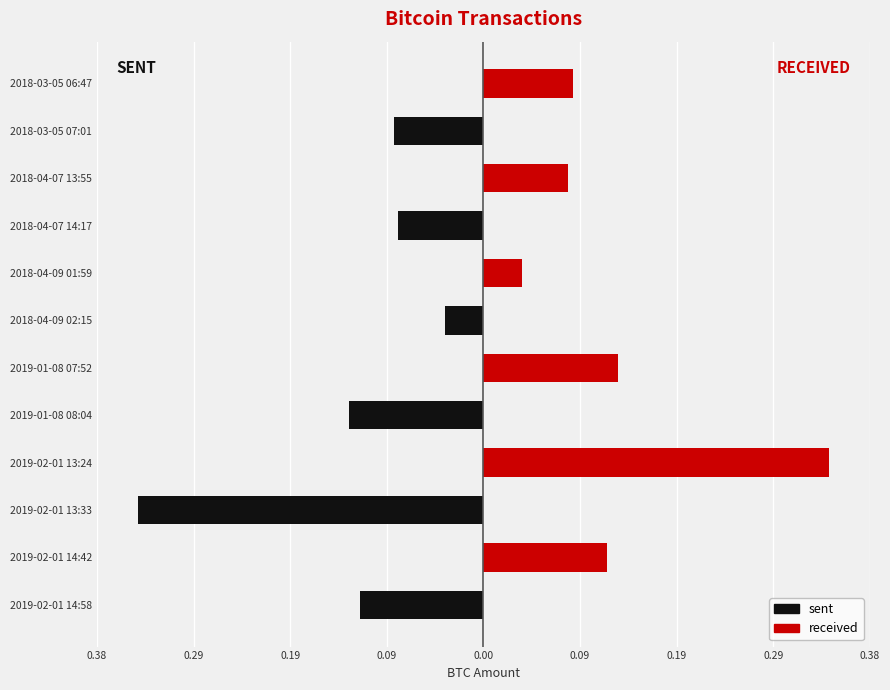

Which series has the largest total across all categories?

received